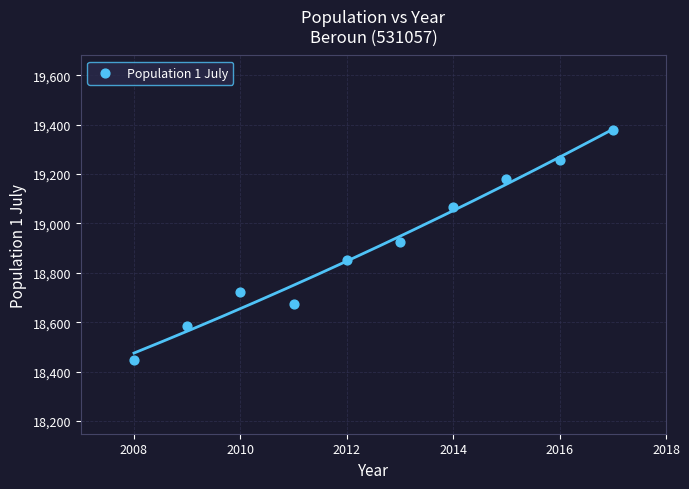

What is the range of X values (max minus min)?

9